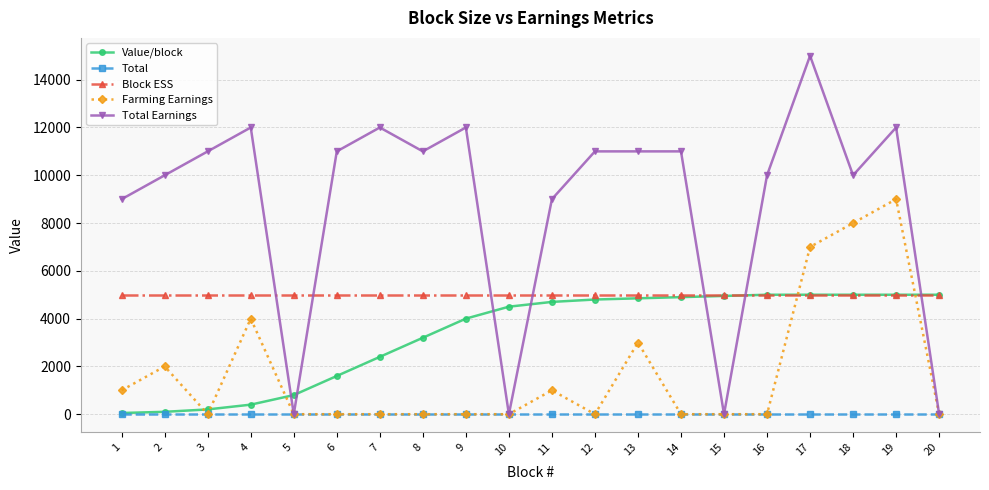

True or false: Total Earnings has more than 2 points higher than both neighbors.

True